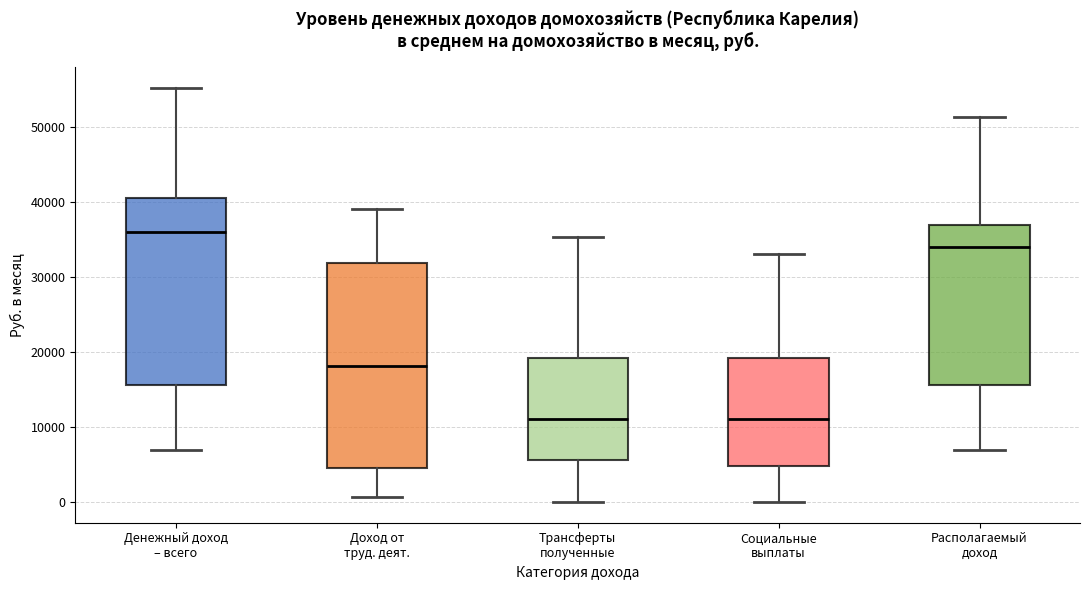

Comparing the boxes themselves (not the whiskers), which one is the tallest?

Доход от труд. деят.